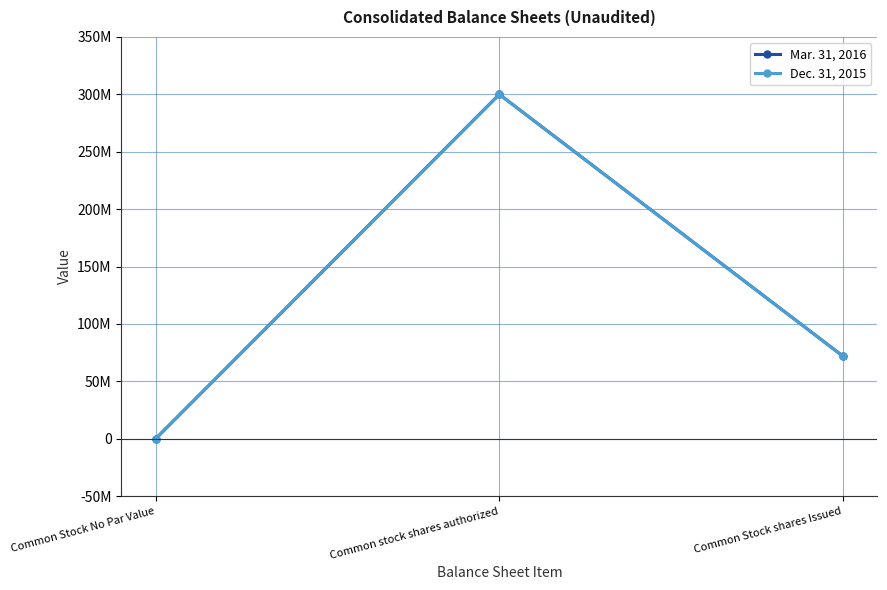

At which label does Dec. 31, 2015 reach its minimum?

Common Stock No Par Value